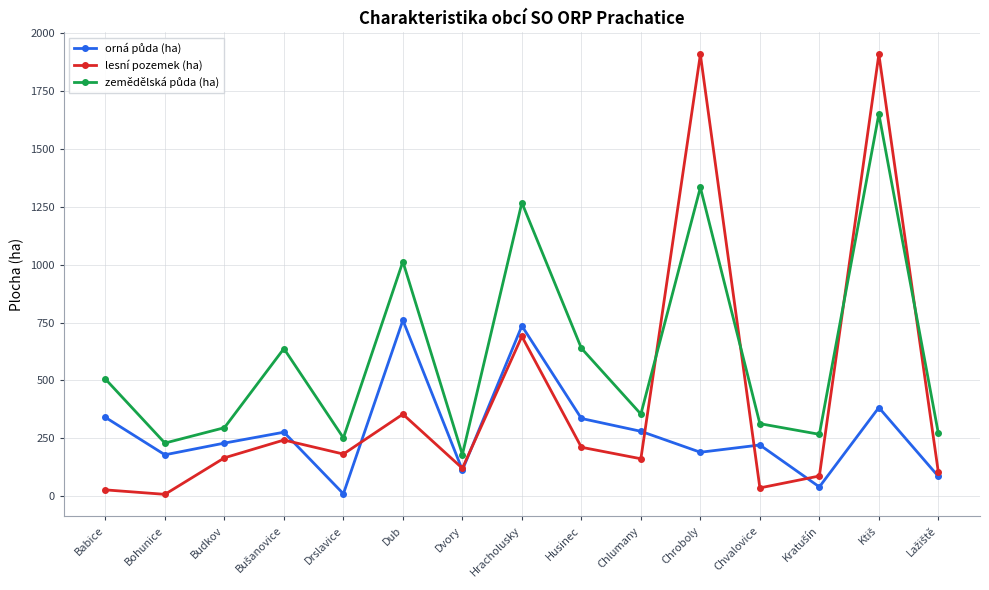

What is the label of the 3rd point from the left?

Budkov